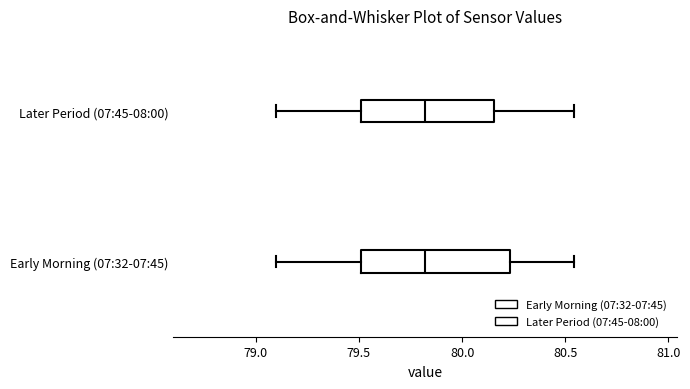

Comparing the boxes themselves (not the whiskers), which one is the widest?

Early Morning (07:32-07:45)